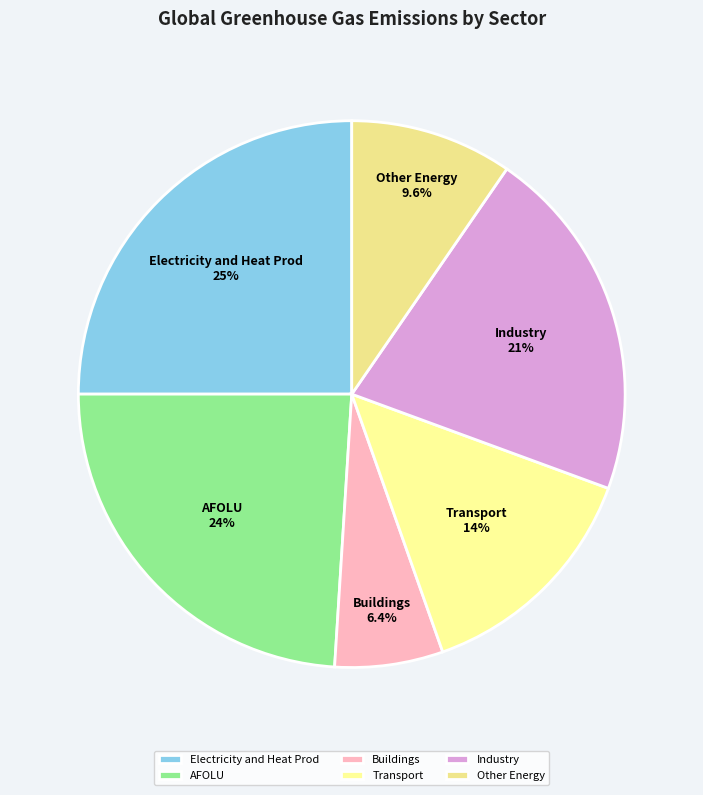

How many segments does this pie chart have?

6